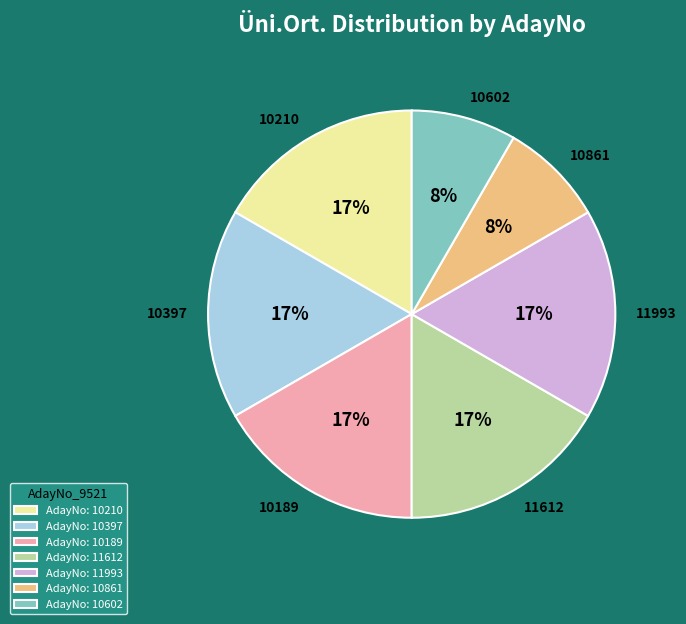

Is there a majority slice in this chart?

No